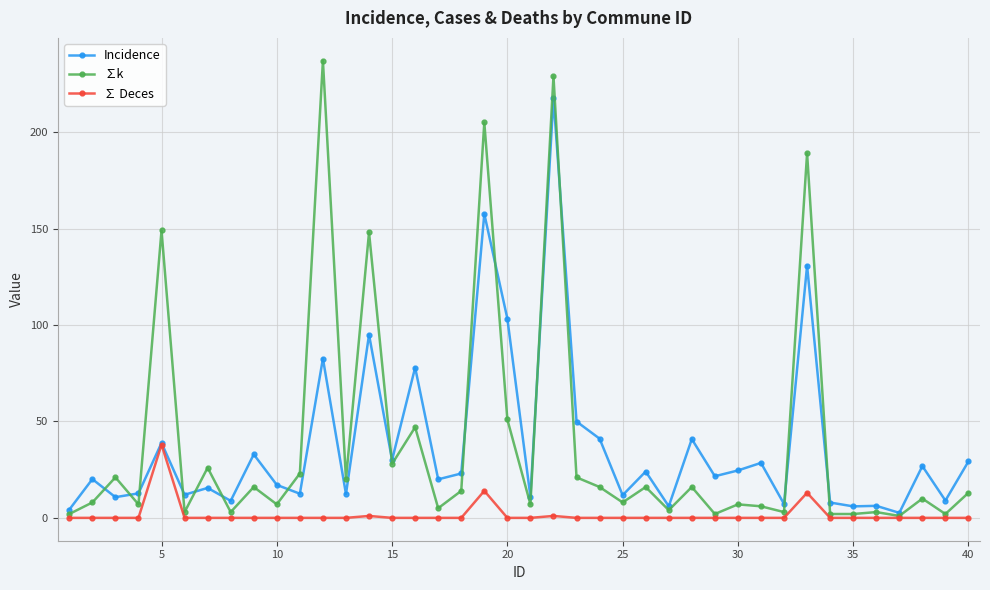

True or false: ∑k has more than 0 points higher than both neighbors.

True